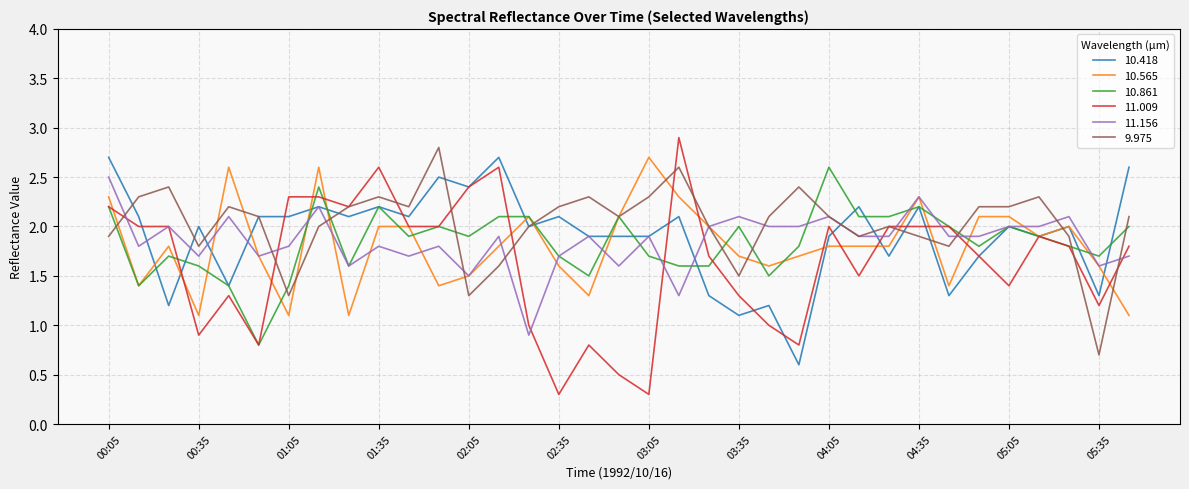

How many lines are shown in the chart?

6